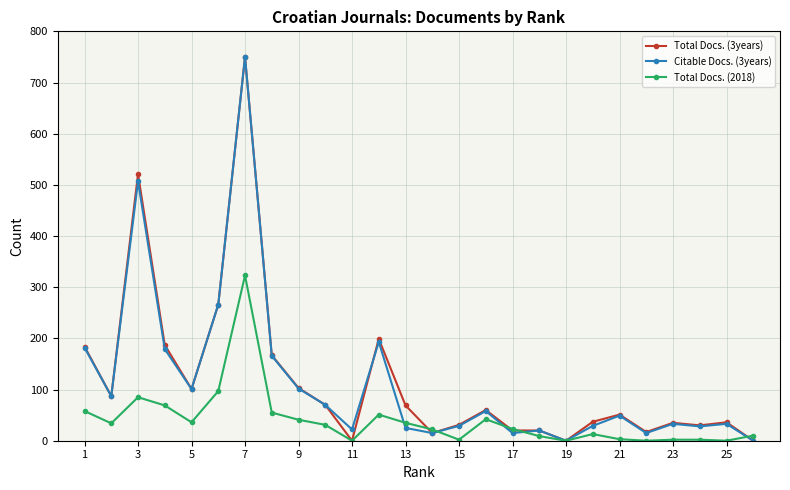

What is the maximum value shown in the chart?

750